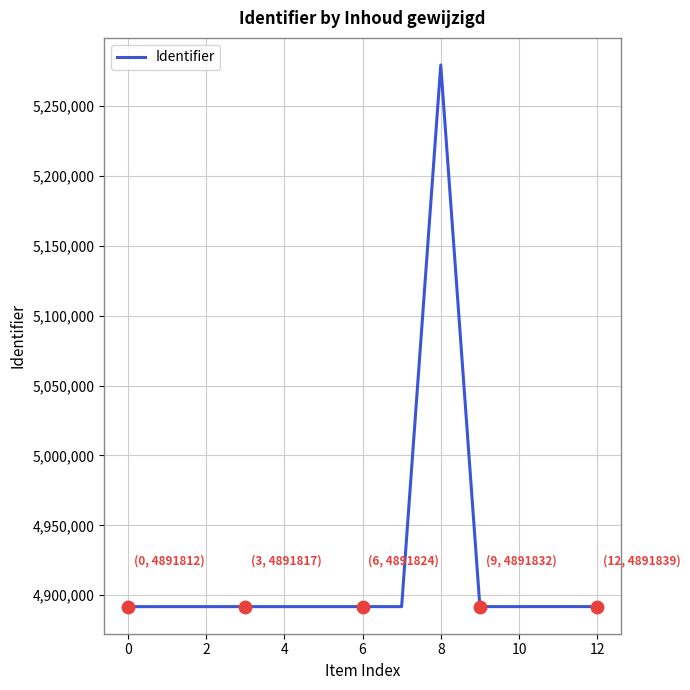

What is the difference between the maximum and minimum values?

387490